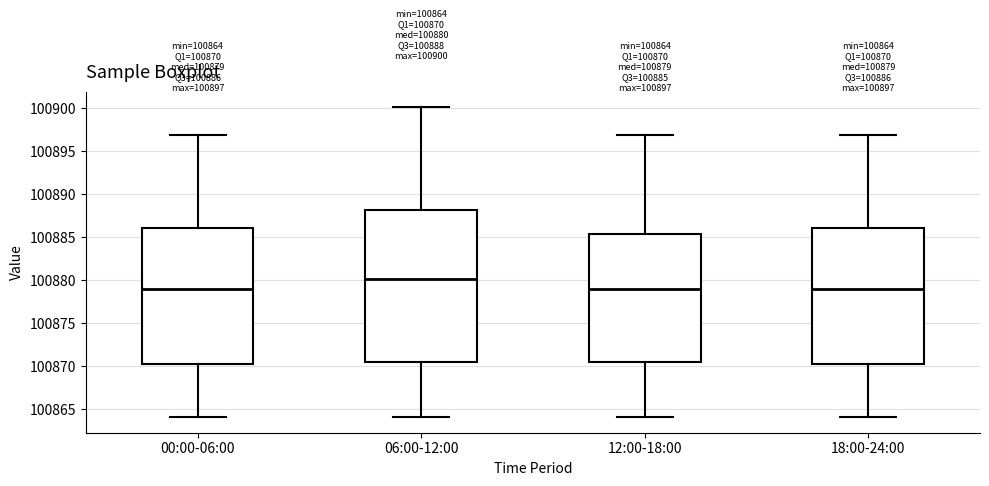

Which box is the tallest, from its lower edge to its upper edge?

06:00-12:00